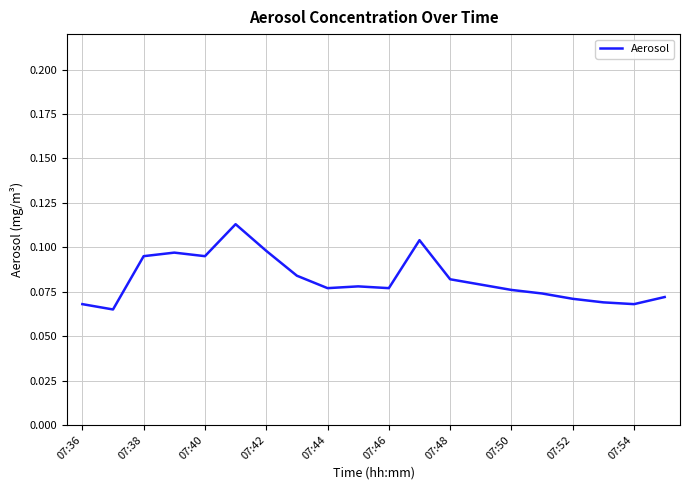

Between 07:36 and 07:42, which is larger?

07:42